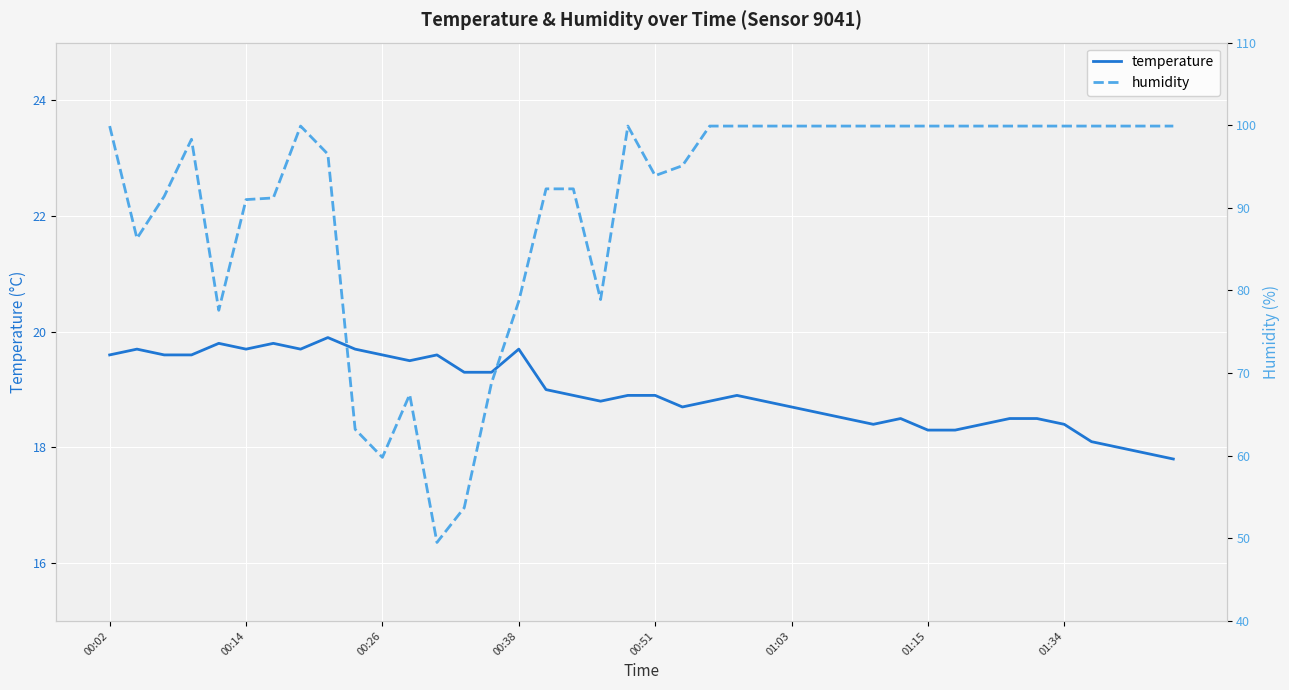

What are all the series names shown in the legend?

temperature, humidity